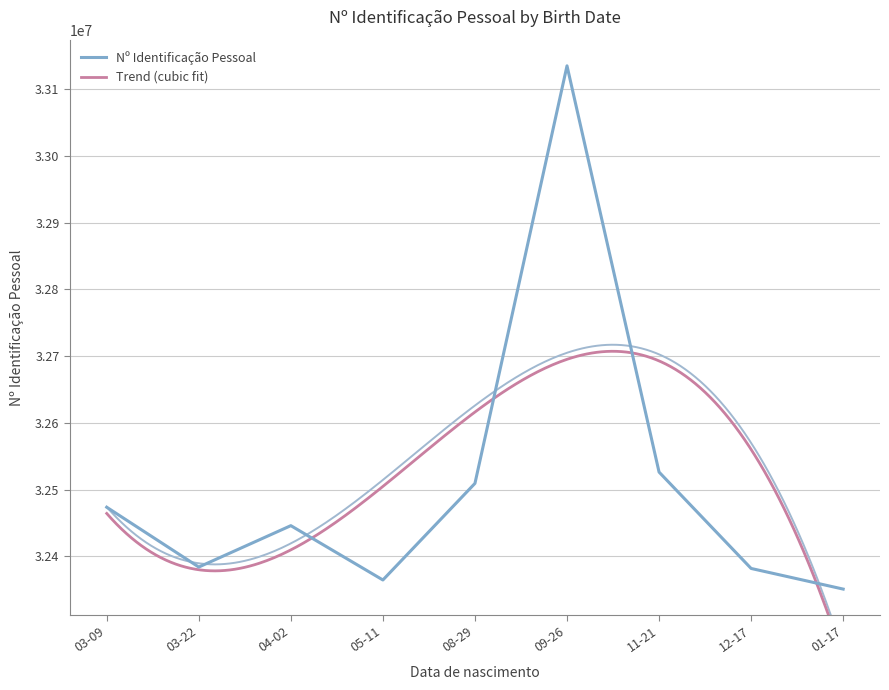

At which label is Nº Identificação Pessoal closest to 32742951?

11-21